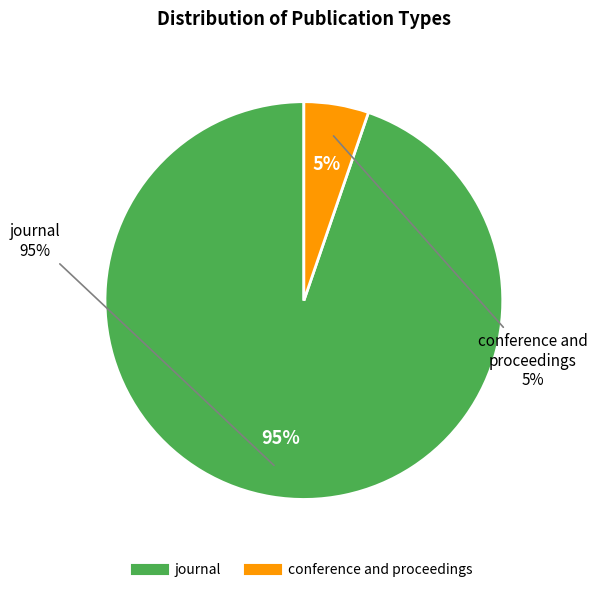

How many slices are in this pie chart?

2